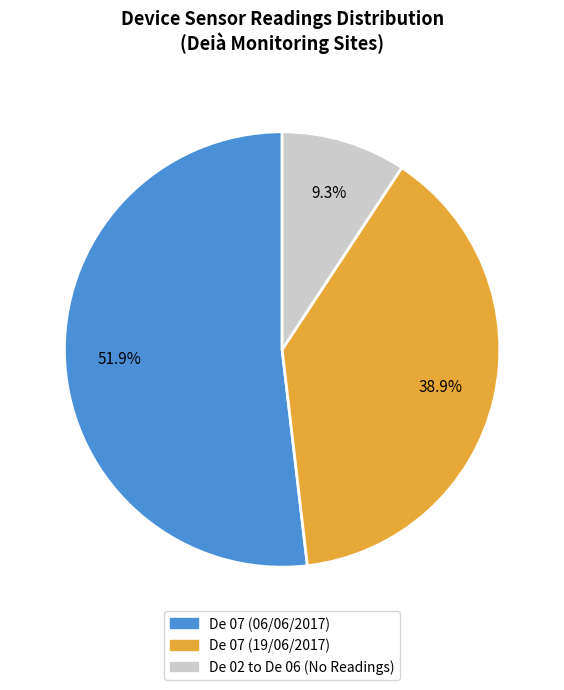

What is the largest slice in the pie chart?

De 07 (06/06/2017)